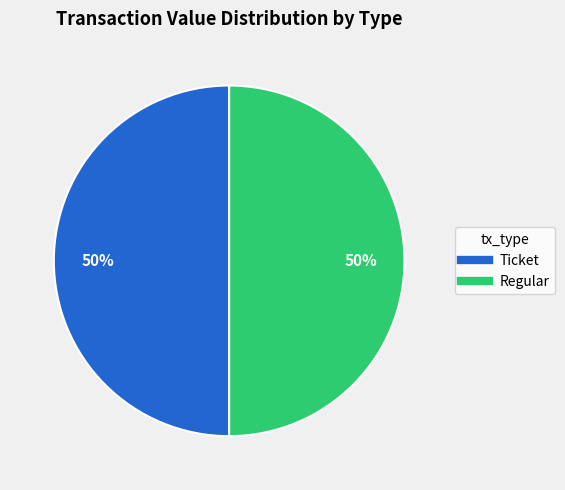

Do Ticket and Regular together represent more than half of the pie?

Yes